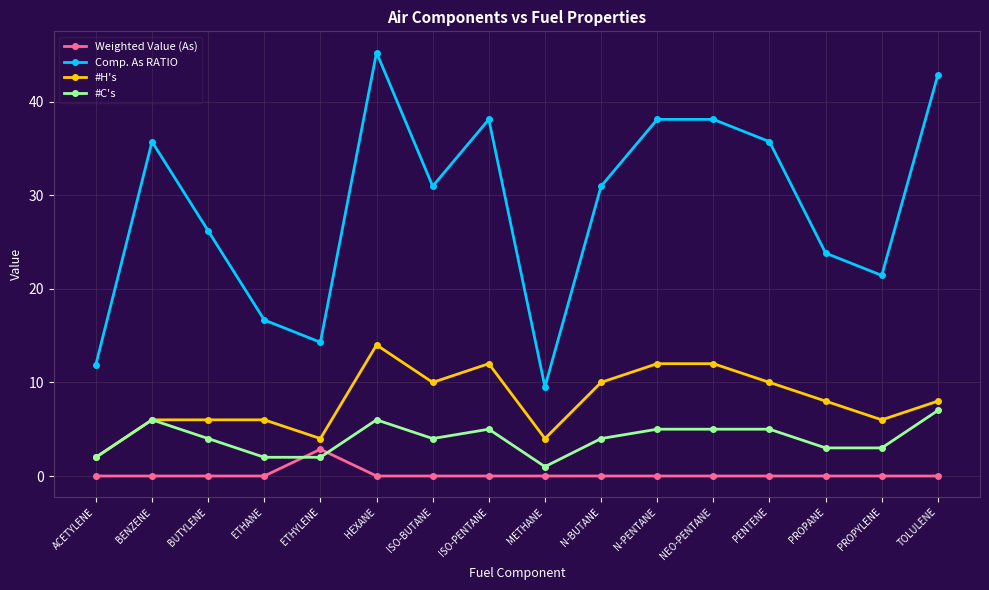

What is the label of the 5th point from the right?

NEO-PENTANE